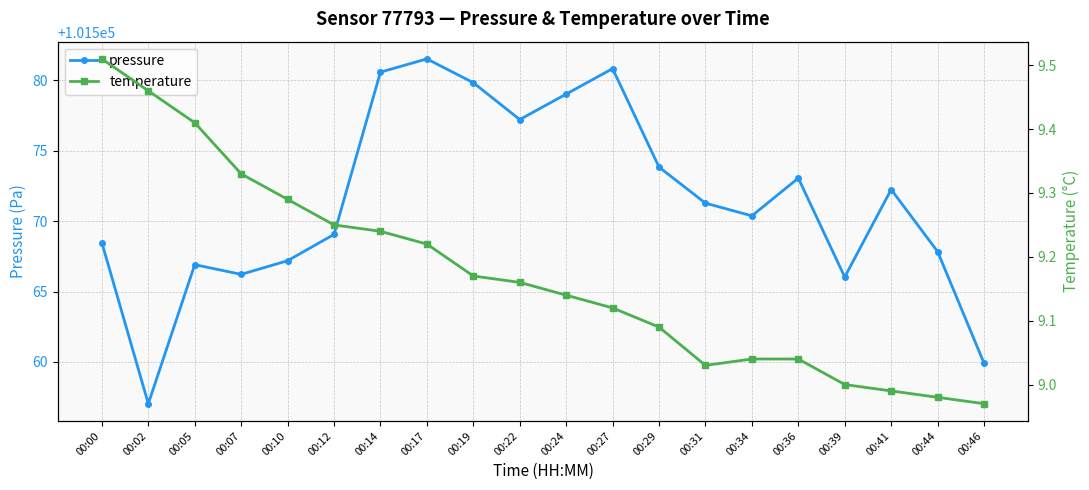

Reading left to right, what are all the values shown in this chart?

pressure: 101568.5	101557.0	101566.9	101566.2	101567.2	101569.1	101580.6	101581.5	101579.8	101577.2	101579.0	101580.8	101573.8	101571.3	101570.4	101573.1	101566.0	101572.2	101567.8	101559.9
temperature: 9.5	9.5	9.4	9.3	9.3	9.2	9.2	9.2	9.2	9.2	9.1	9.1	9.1	9.0	9.0	9.0	9.0	9.0	9.0	9.0